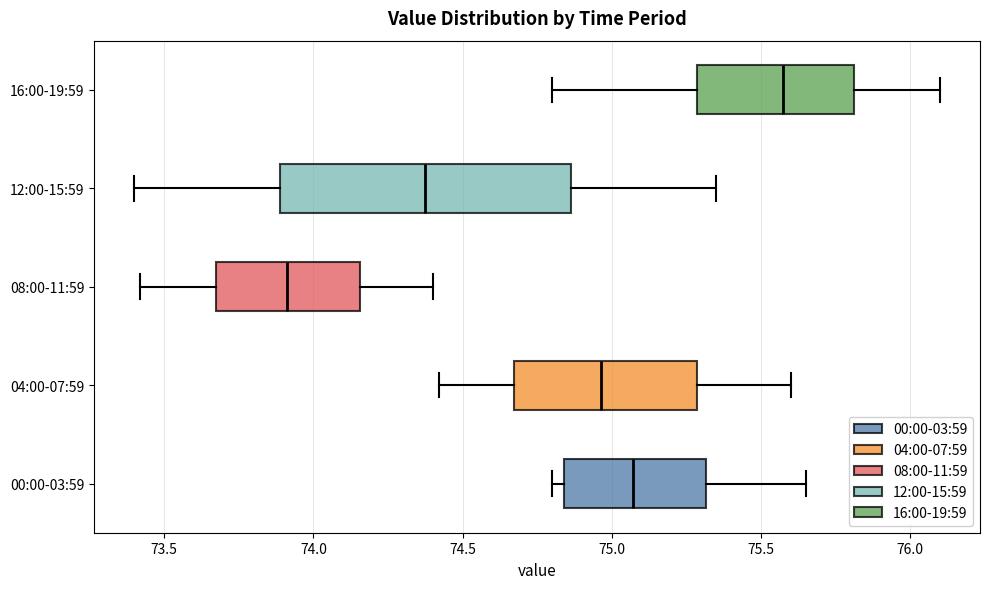

Which box is the widest, from its left edge to its right edge?

12:00-15:59